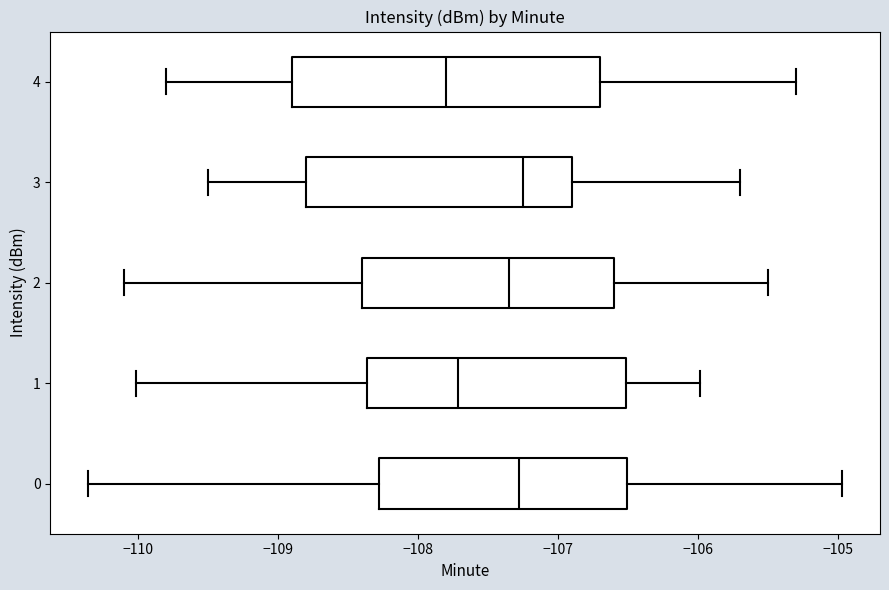

Reading bottom to top, transcribe this box plot: for each box, give where its median line is, the range the box spans, and where its two whiskers end, as read against the x-axis. The values are not printed on the chart, so give them approximately, as read against the axis.

0: median -107.3, box -108.3 to -106.5, whiskers -110.4 to -105.0
1: median -107.7, box -108.4 to -106.5, whiskers -110.0 to -106.0
2: median -107.3, box -108.4 to -106.6, whiskers -110.1 to -105.5
3: median -107.2, box -108.8 to -106.9, whiskers -109.5 to -105.7
4: median -107.8, box -108.9 to -106.7, whiskers -109.8 to -105.3